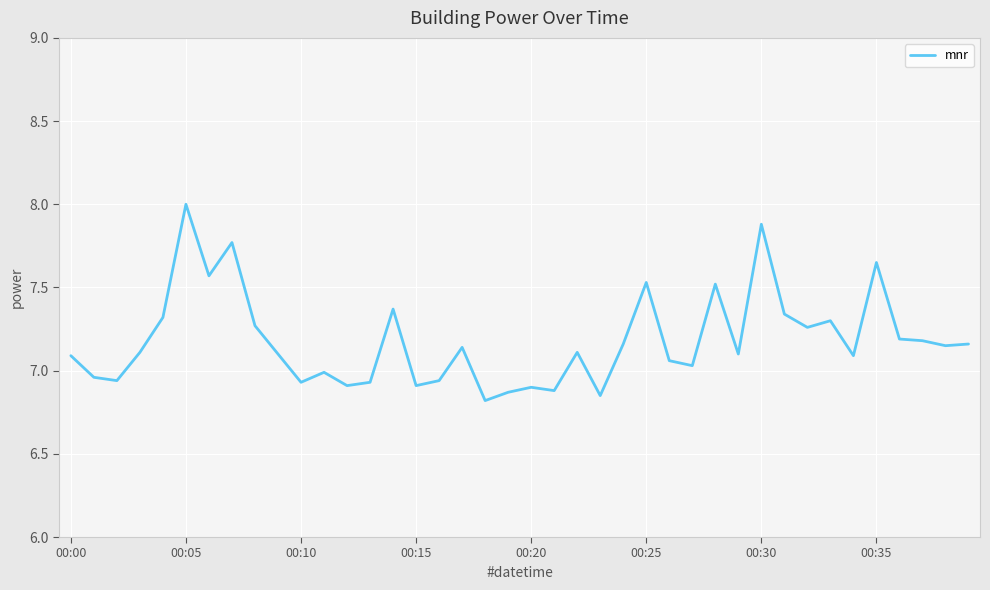

What is the greatest value displayed?

8.0